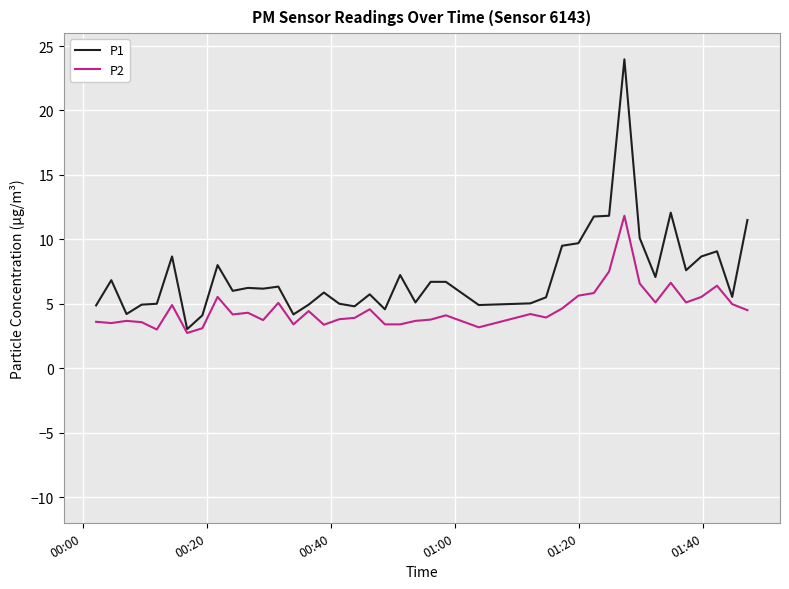

What are all the series names shown in the legend?

P1, P2